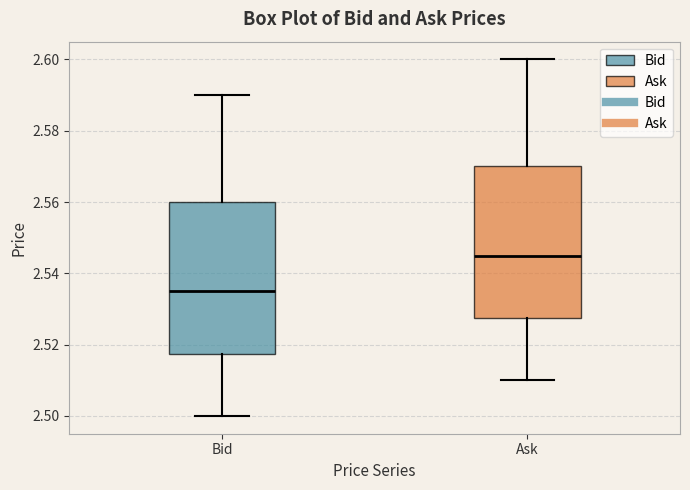

Where does the upper whisker of the box for Ask end on the y-axis? The values are not printed on the chart, so give them approximately, as read against the axis.

2.600